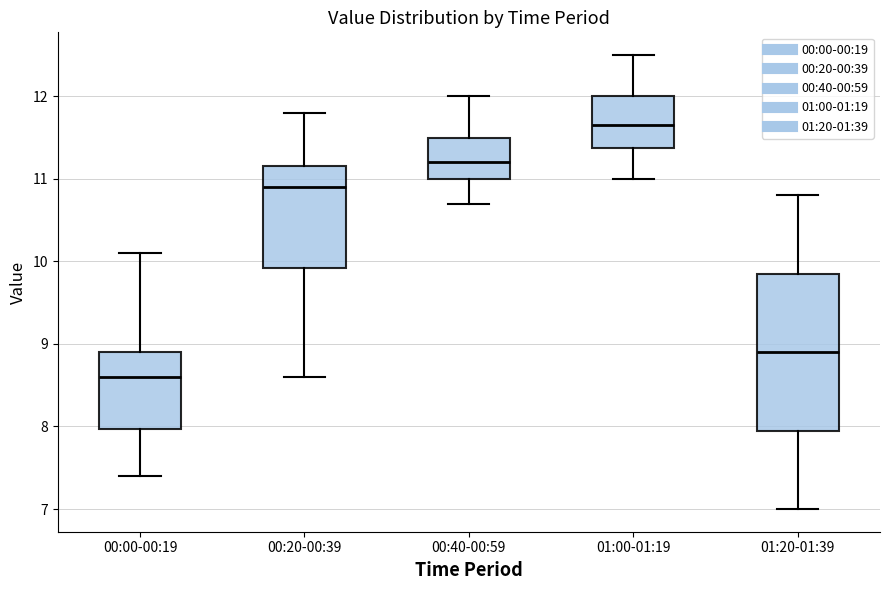

Which box's median line is the lowest?

00:00-00:19